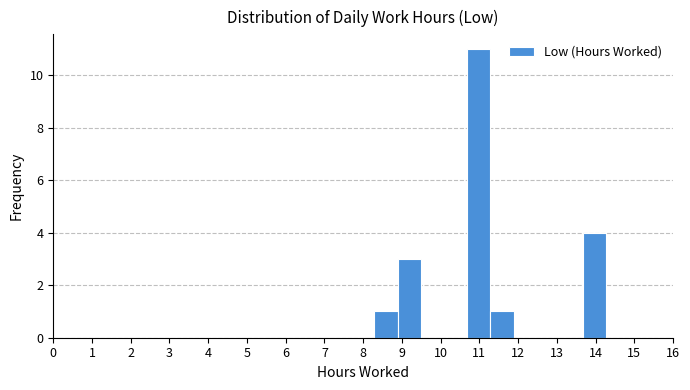

Reading left to right, list every bar in this chart as the range it spans on the x-axis followed by its height. Neither the bar edges nor the heights are printed on the chart, so give them approximately, as read against the axes.

8.3 to 8.9: 1
8.9 to 9.5: 3
9.5 to 10.1: 0
10.1 to 10.7: 0
10.7 to 11.3: 11
11.3 to 11.9: 1
11.9 to 12.5: 0
12.5 to 13.1: 0
13.1 to 13.7: 0
13.7 to 14.3: 4